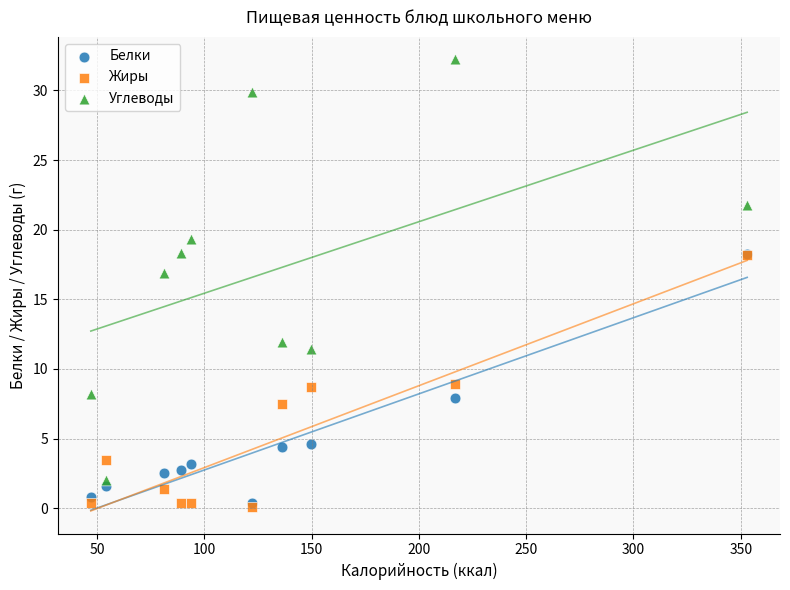

Across all series, what Y value is closest to 16?

16.9